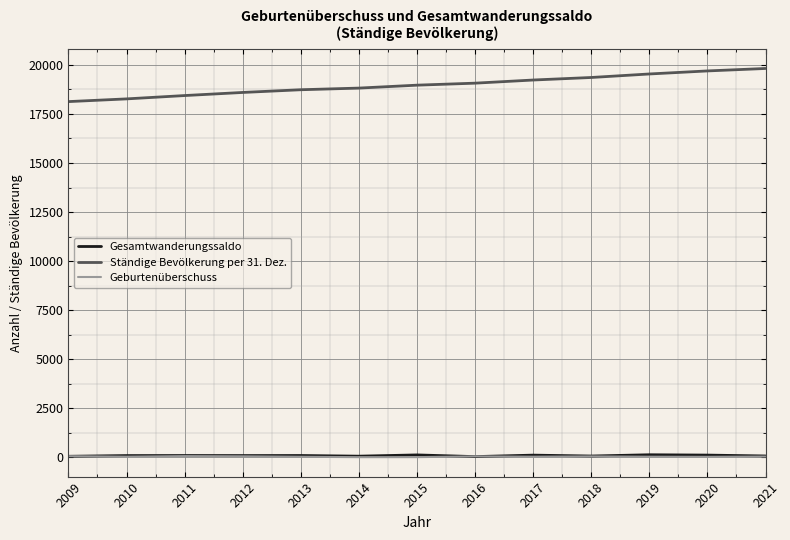

At how many categories does at least one series exceed 15823?

13